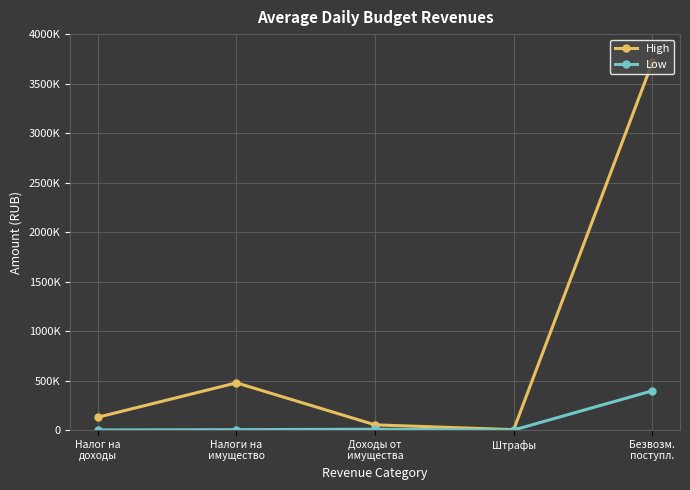

What is the approximate value of Low at Налог на
доходы?

266.5